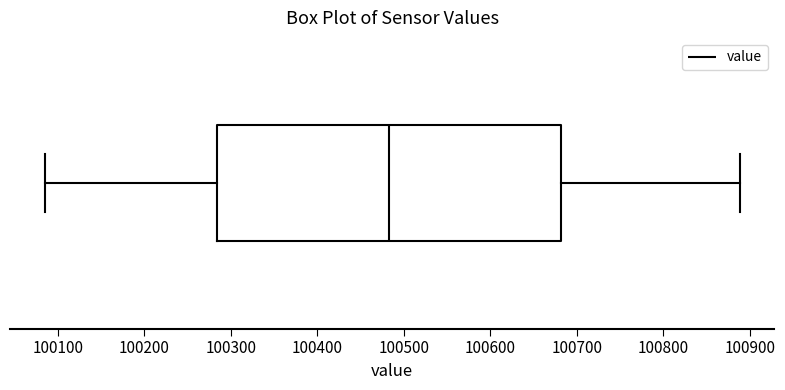

Transcribe this box plot: give where the median line is, the range the box spans, and where the two whiskers end, as read against the x-axis. The values are not printed on the chart, so give them approximately, as read against the axis.

median 100480, box 100280 to 100680, whiskers 100090 to 100890